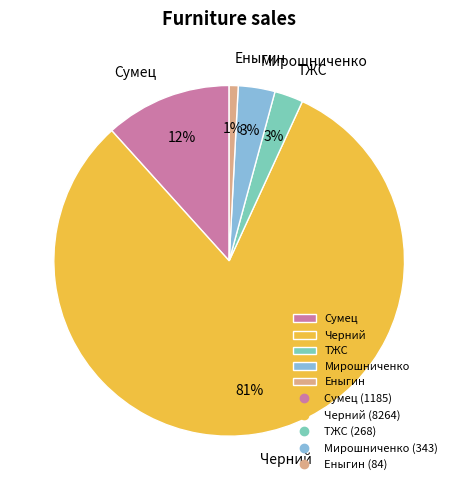

Is there a majority slice in this chart?

Yes